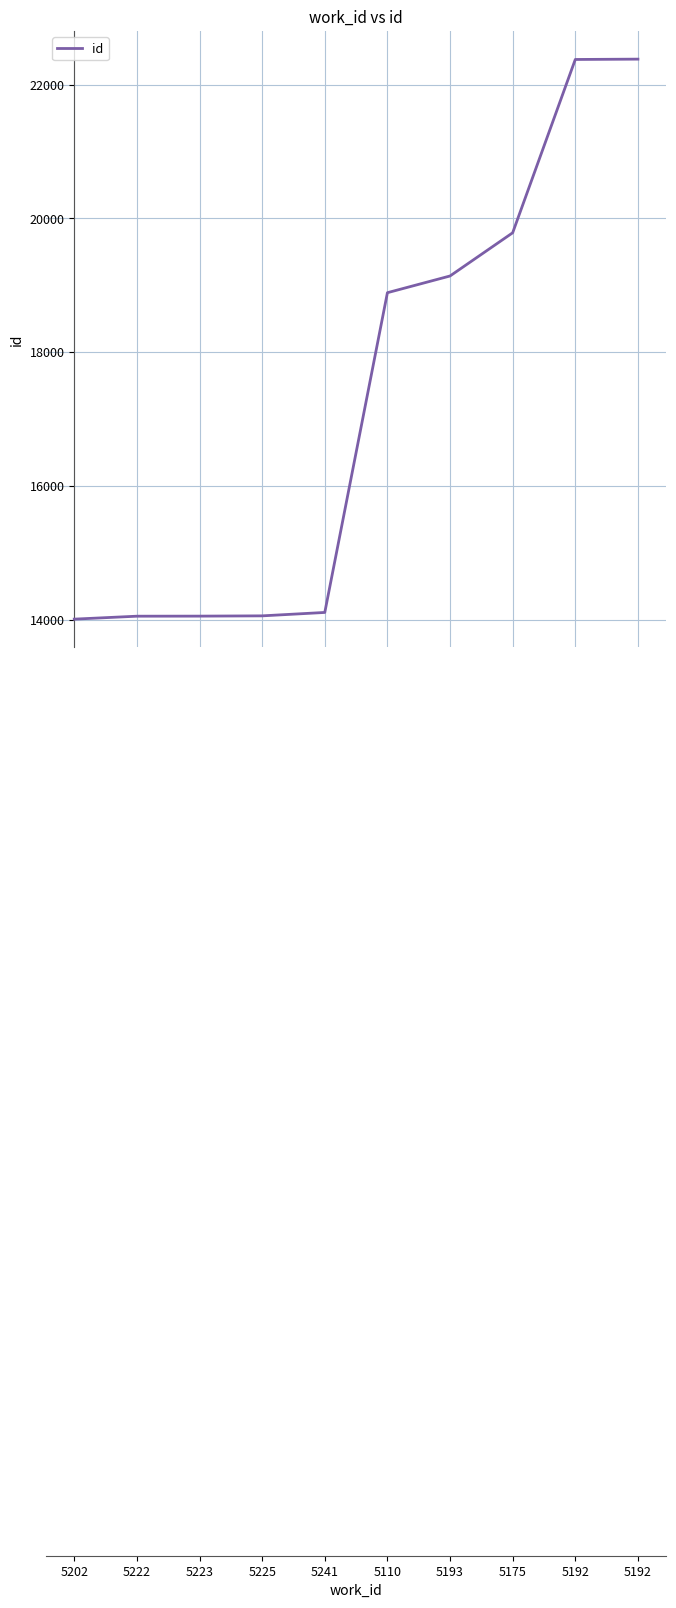

Does the chart display data point markers on the line(s)?

No